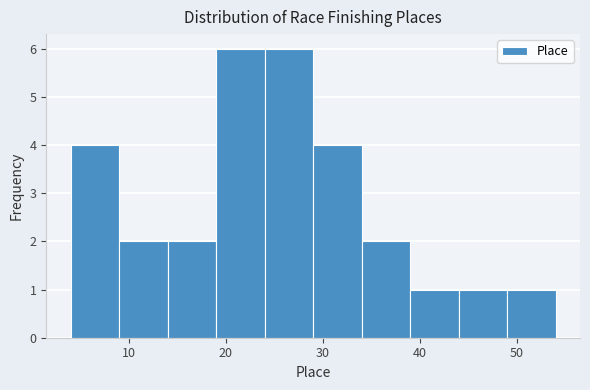

What is the height of the bar covering 29 to 34 on the x-axis? The values are not printed on the chart, so give them approximately, as read against the axis.

4